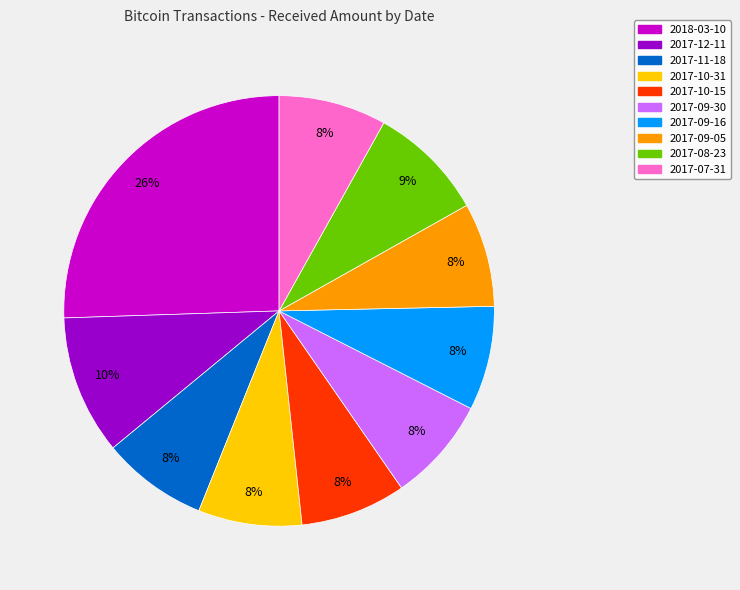

True or false: 2017-07-31 accounts for 1% of the total.

False